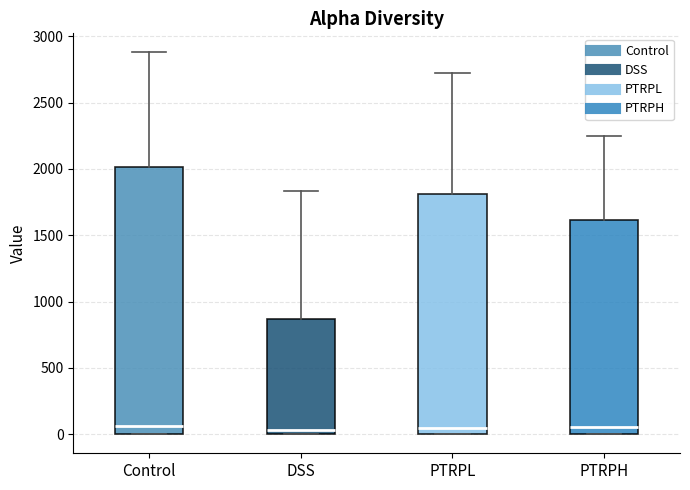

Comparing the boxes themselves (not the whiskers), which one is the tallest?

Control